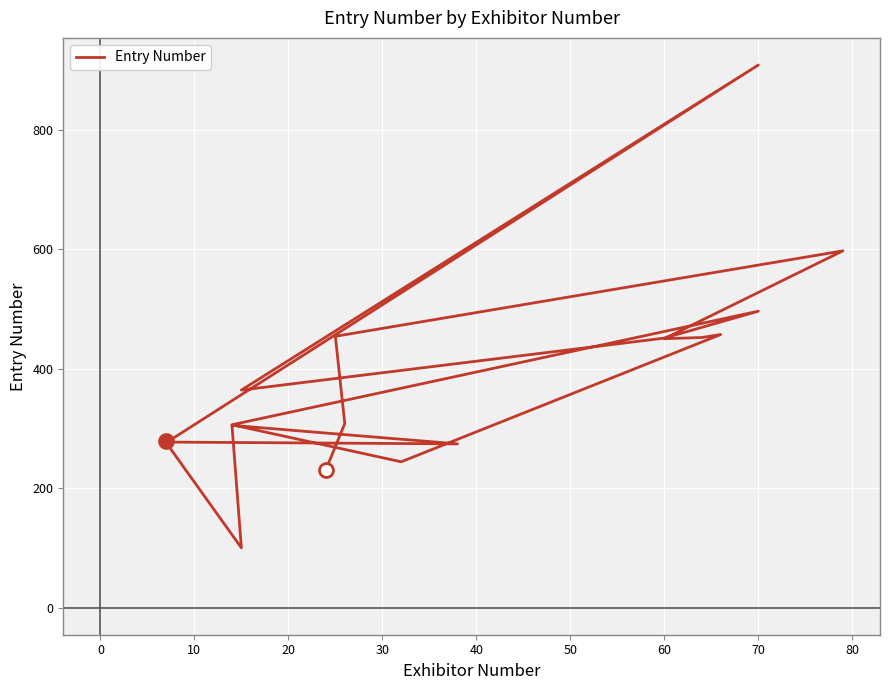

True or false: the data shows 400 at 19.

False